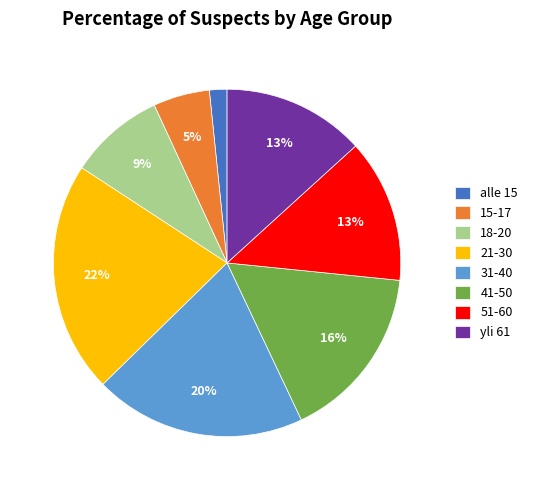

Which has a higher value, 51-60 or 31-40?

31-40